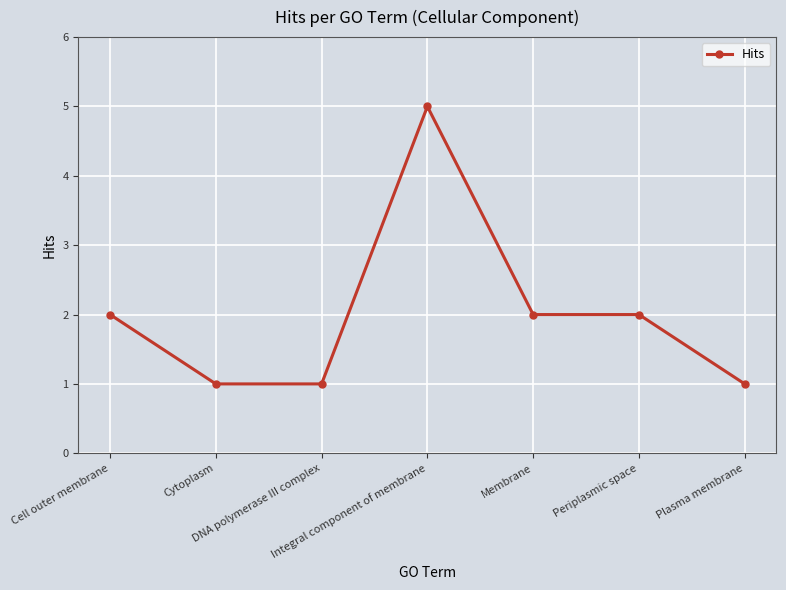

Reading left to right, what are all the values shown in this chart?

2	1	1	5	2	2	1